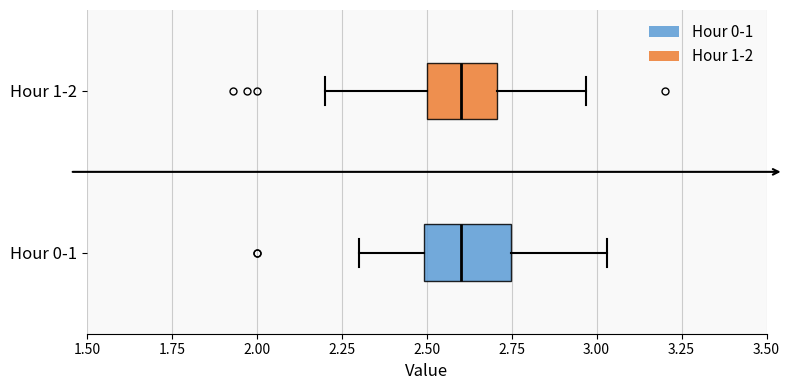

Reading bottom to top, transcribe this box plot: for each box, give where its median line is, the range the box spans, and where its two whiskers end, as read against the x-axis. The values are not printed on the chart, so give them approximately, as read against the axis.

Hour 0-1: median 2.60, box 2.50 to 2.75, whiskers 2.30 to 3.05
Hour 1-2: median 2.60, box 2.50 to 2.70, whiskers 2.20 to 2.95